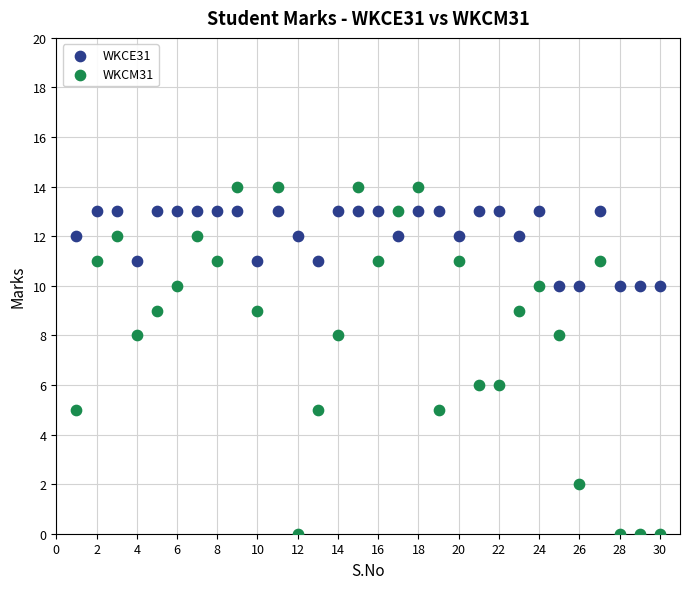

Which series contains the highest Y value?

WKCM31